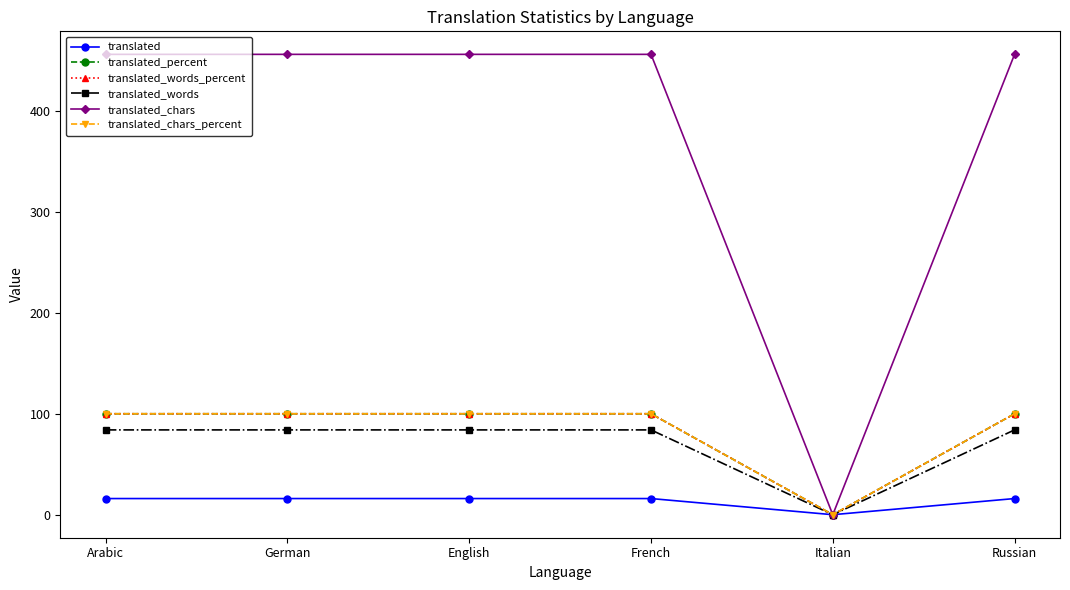

List the labels in order of translated_chars value, smallest first.

Italian, Arabic, German, English, French, Russian